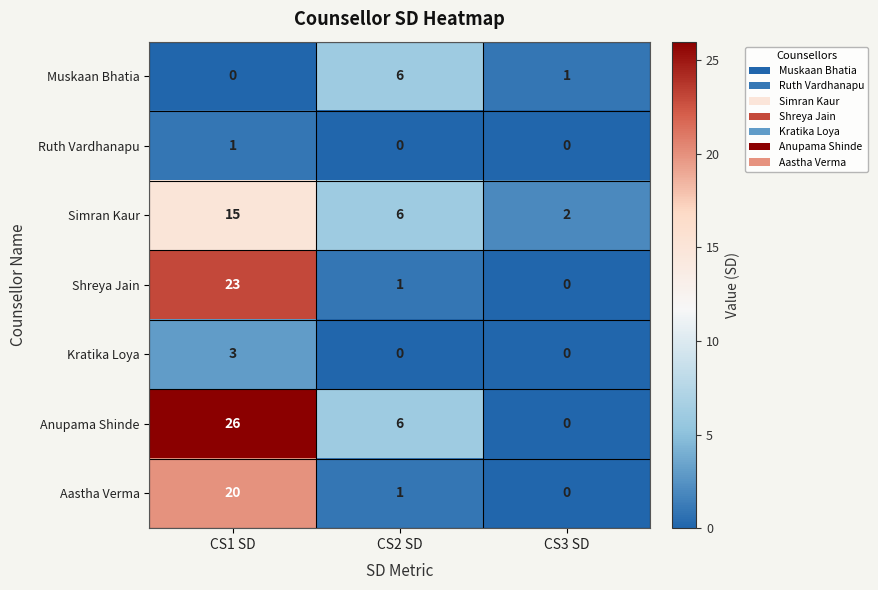

What is the difference between the maximum and minimum values in the Aastha Verma series?

20